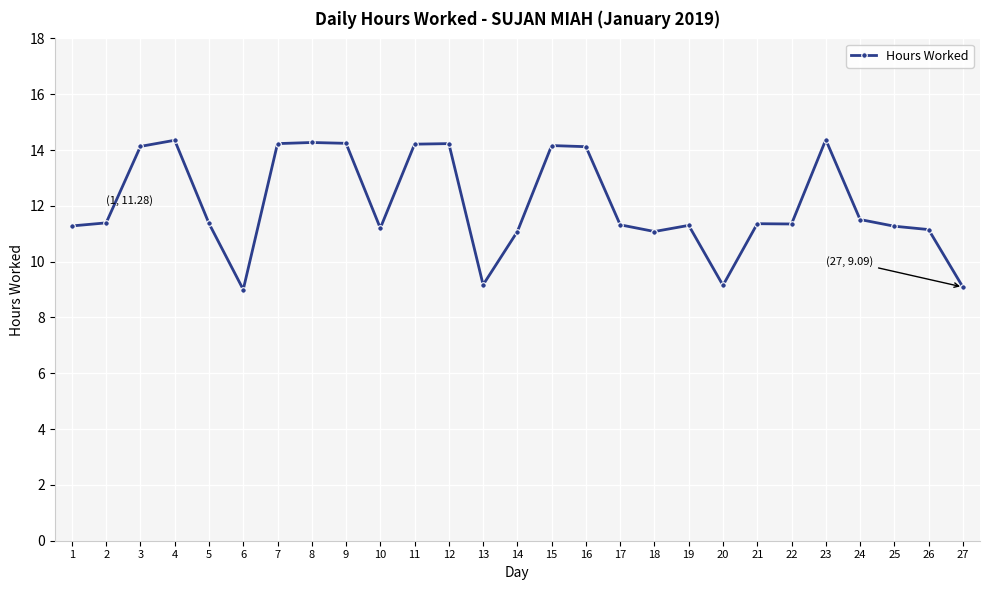

Approximately how many times larger is the value at 4 compared to 17?

1.3